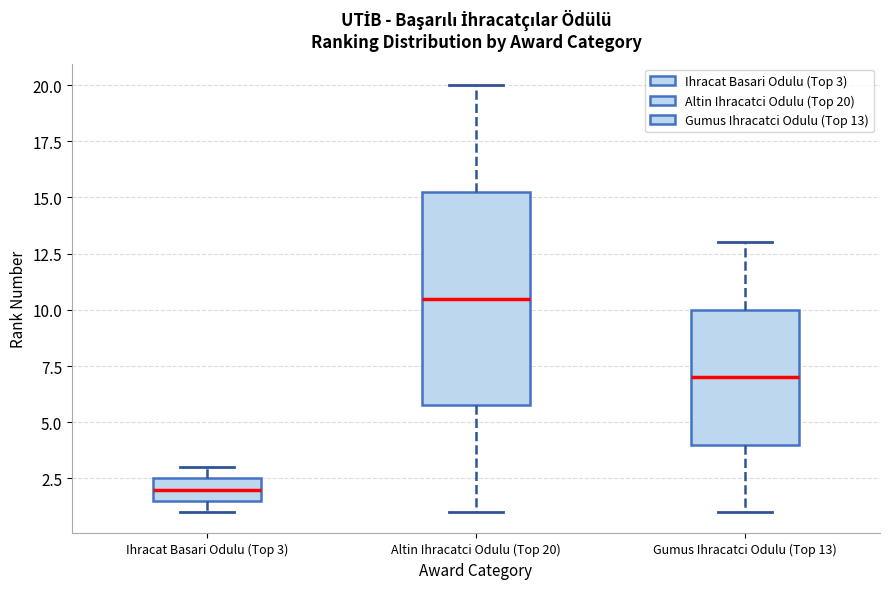

Which box's median line is the lowest?

Ihracat Basari Odulu (Top 3)